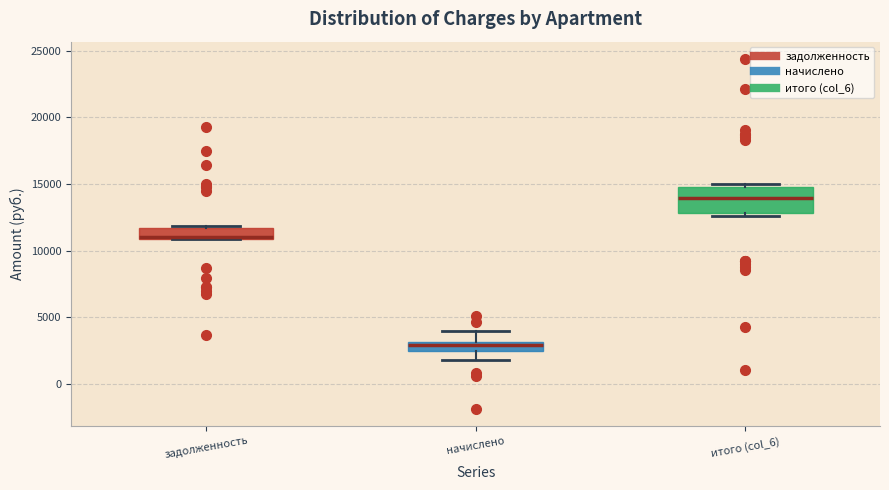

Where is the lower edge of the box for задолженность on the y-axis? The values are not printed on the chart, so give them approximately, as read against the axis.

11000